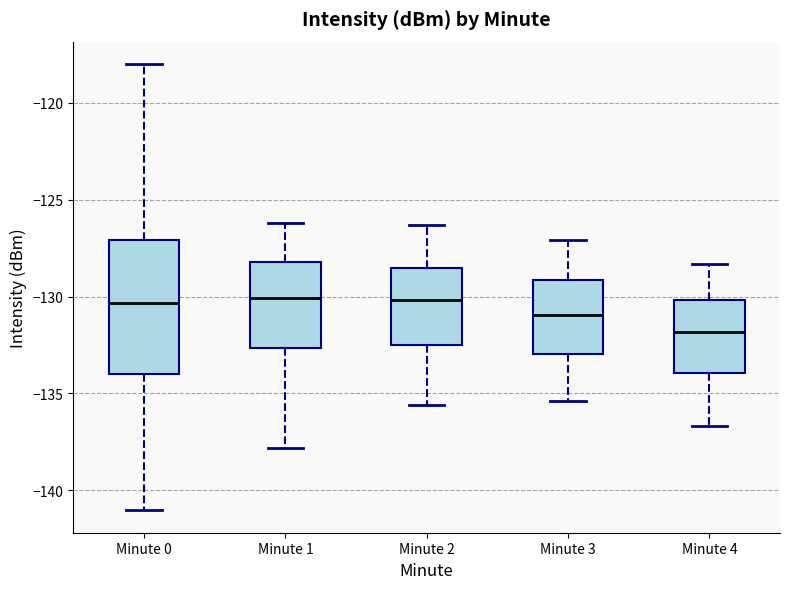

Where is the lower edge of the box for Minute 3 on the y-axis? The values are not printed on the chart, so give them approximately, as read against the axis.

-133.0